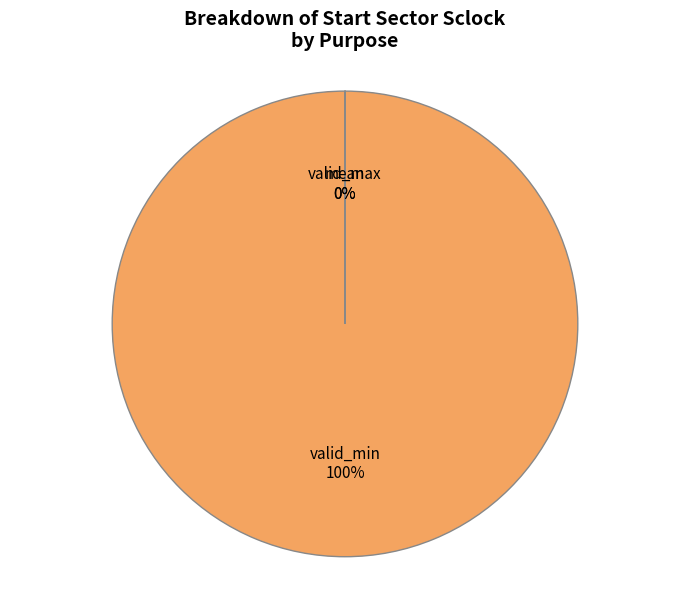

Is it true that mean is 40% of the pie?

False